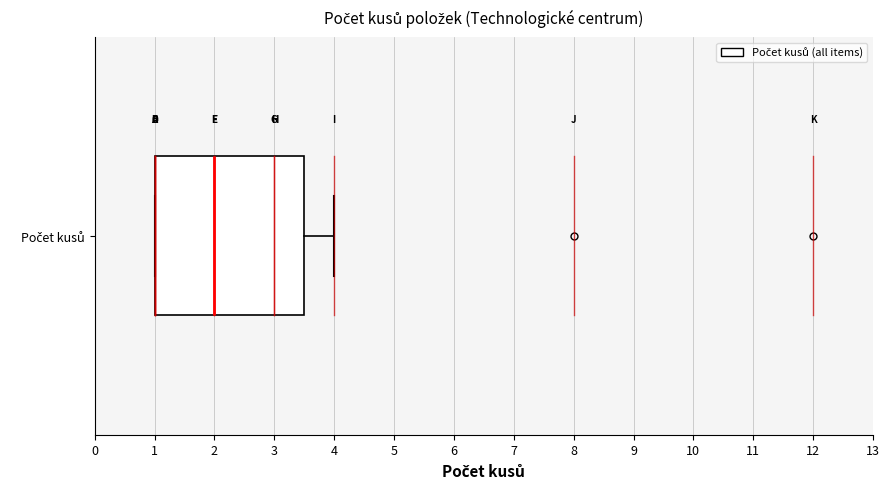

Transcribe this box plot: give where the median line is, the range the box spans, and where the two whiskers end, as read against the x-axis. The values are not printed on the chart, so give them approximately, as read against the axis.

median 2.0, box 1.0 to 3.5, whiskers 1.0 to 4.0